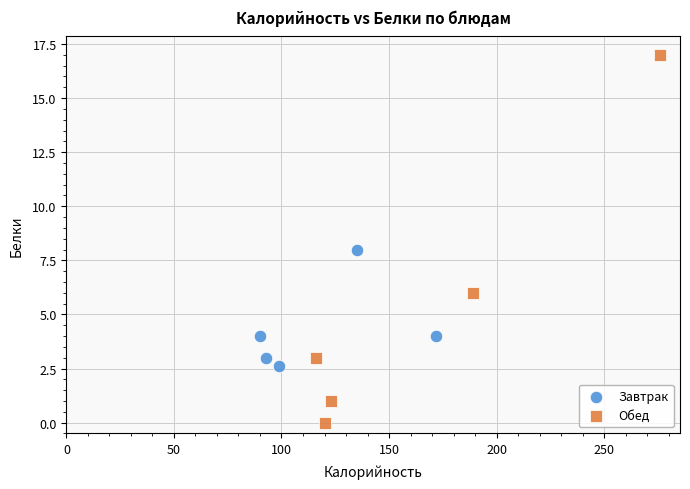

Which series contains the lowest Y value?

Обед